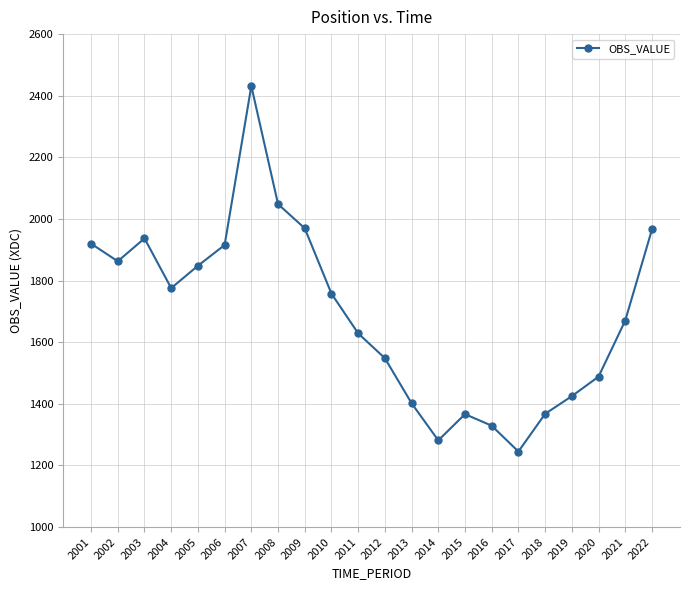

What is the value of the 13th point from the left?

1402.0